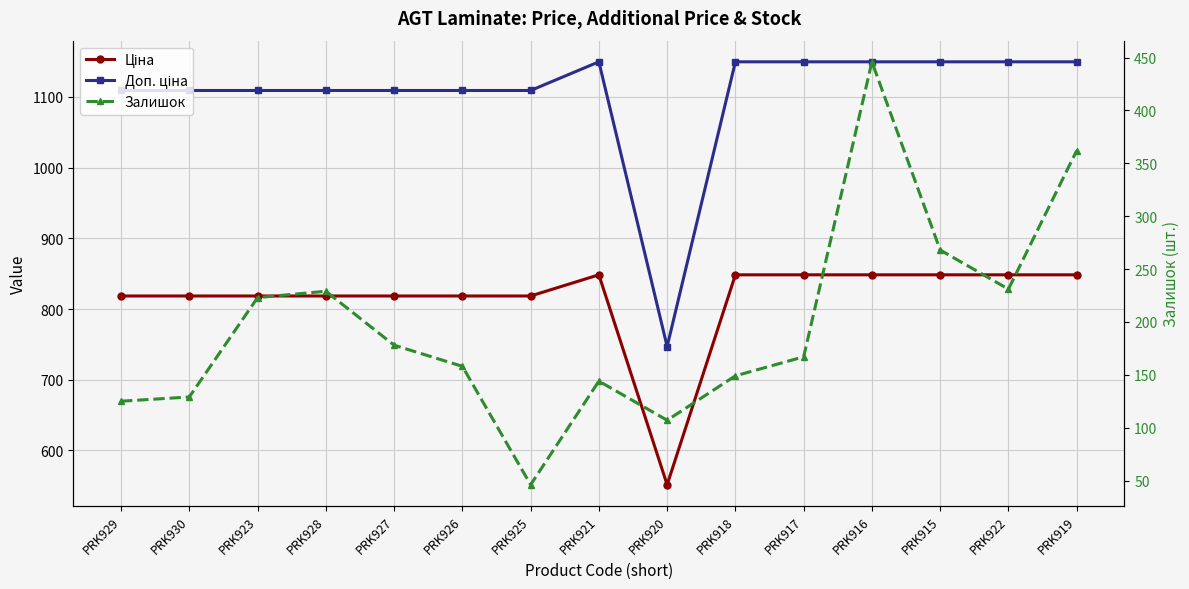

What position from the left is PRK915?

13